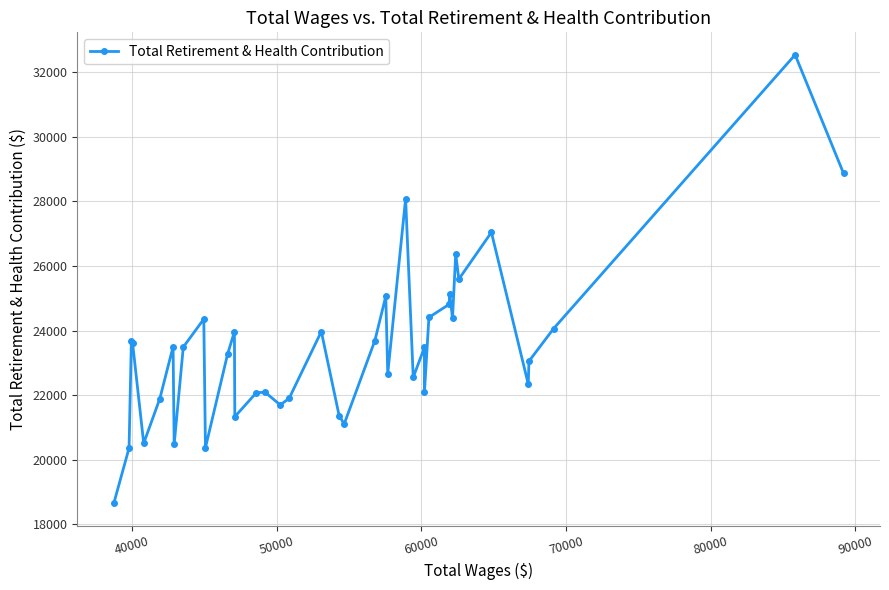

What is the value of the 9th point from the left?

23490